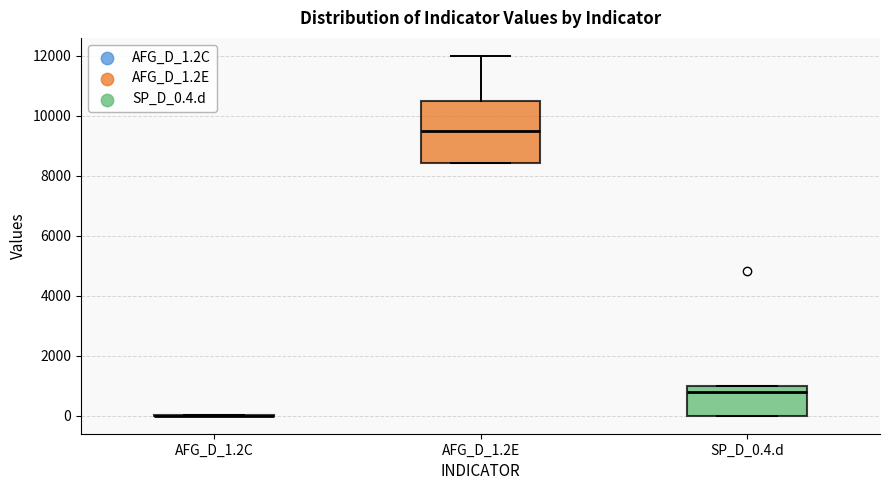

Reading left to right, read every box against the y-axis: the position of its median line, the range the box covers, and the ends of its whiskers. The values are not printed on the chart, so give them approximately, as read against the axis.

AFG_D_1.2C: box collapsed to a line at 0, whiskers 0 to 0
AFG_D_1.2E: median 9600, box 8400 to 10600, whiskers 8400 to 12000
SP_D_0.4.d: median 800, box 0 to 1000, whiskers 0 to 1000